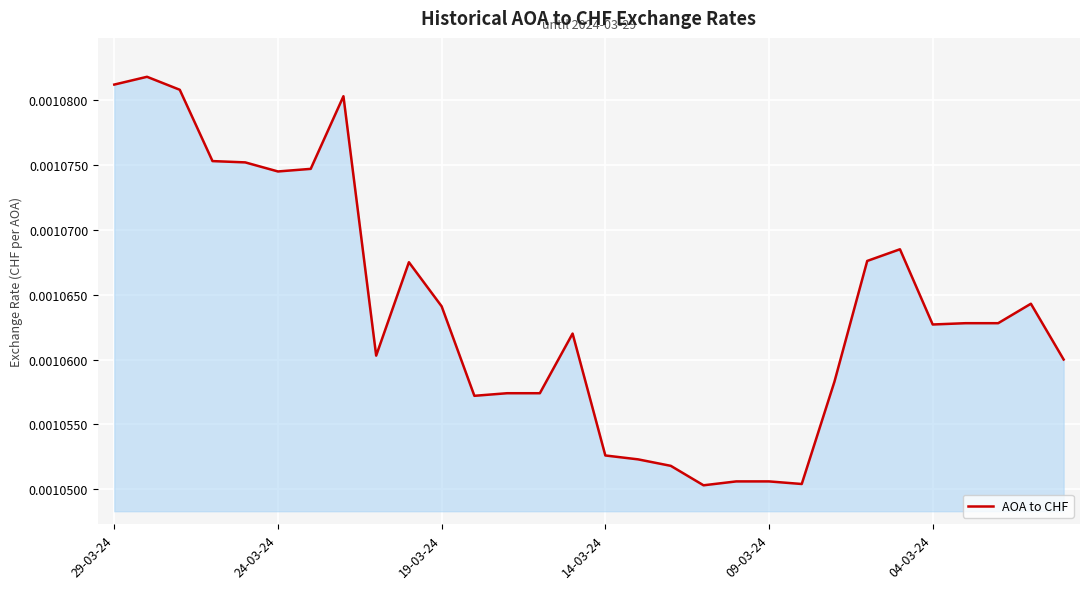

Does the chart have visible grid lines?

Yes